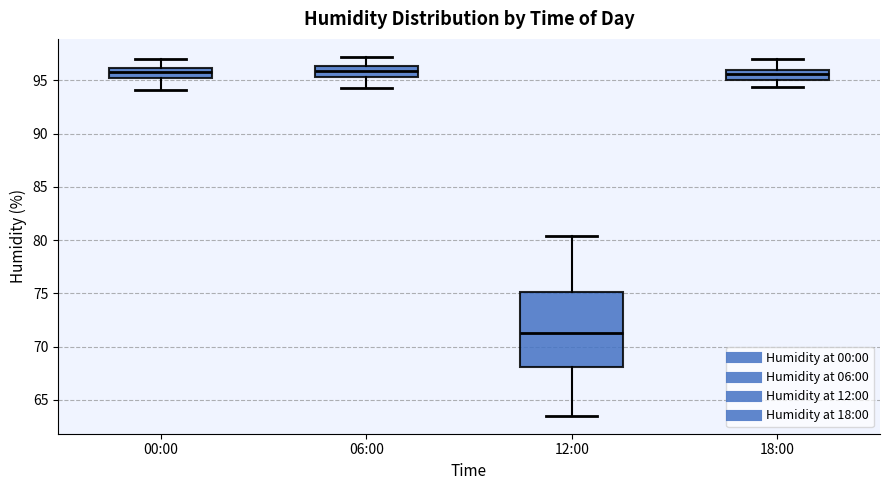

Reading left to right, transcribe this box plot: for each box, give where its median line is, the range the box spans, and where its two whiskers end, as read against the y-axis. The values are not printed on the chart, so give them approximately, as read against the axis.

00:00: median 96.0 (inside the box), box 95.0 to 96.0, whiskers 94.0 to 97.0
06:00: median 96.0, box 95.5 to 96.5, whiskers 94.5 to 97.0
12:00: median 71.5, box 68.0 to 75.0, whiskers 63.5 to 80.5
18:00: median 95.5, box 95.0 to 96.0, whiskers 94.5 to 97.0